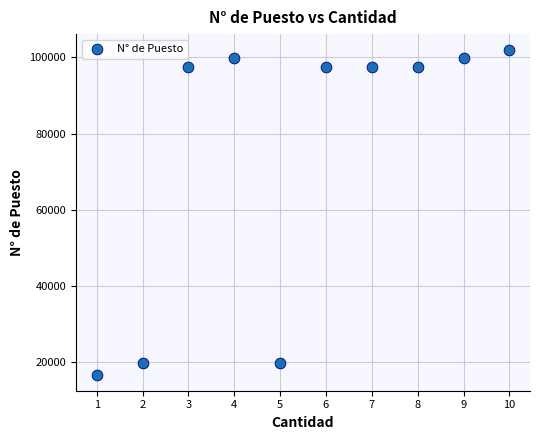

What is the range of Y values (max minus min)?

85051